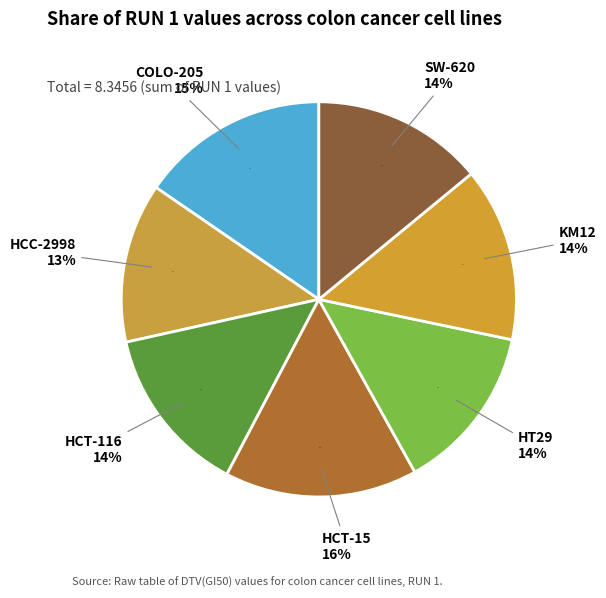

What portion of the pie excludes HCC-2998?

86.9%